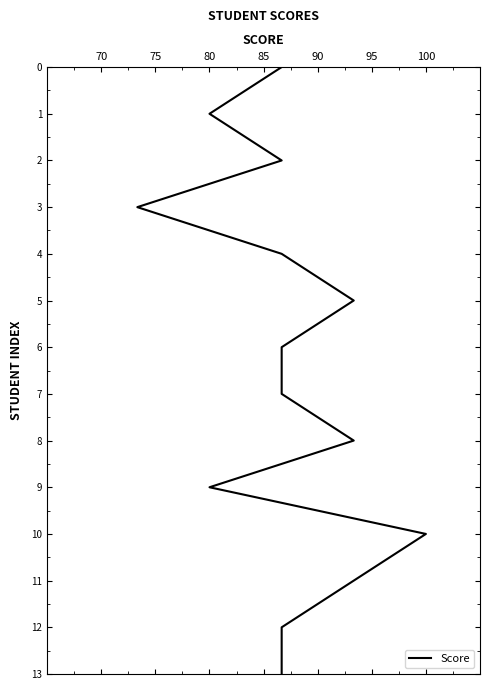

How many data points are less than 7?

7